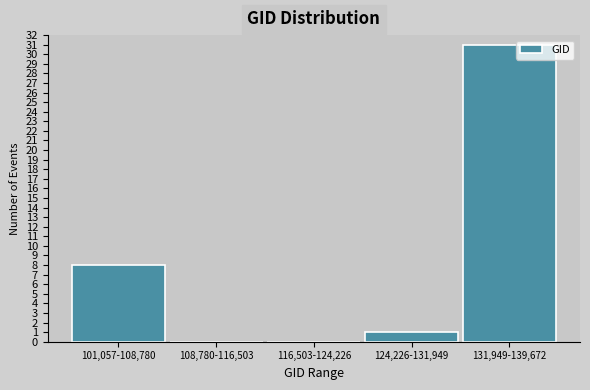

Reading right to left, extract all data points from this chart.

131,949-139,672=31	124,226-131,949=1	116,503-124,226=0	108,780-116,503=0	101,057-108,780=8